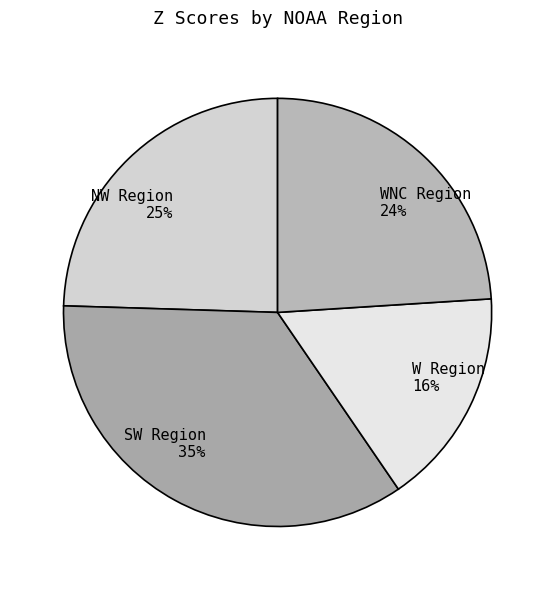

Which has a higher value, W Region 16% or SW Region 35%?

SW Region 35%